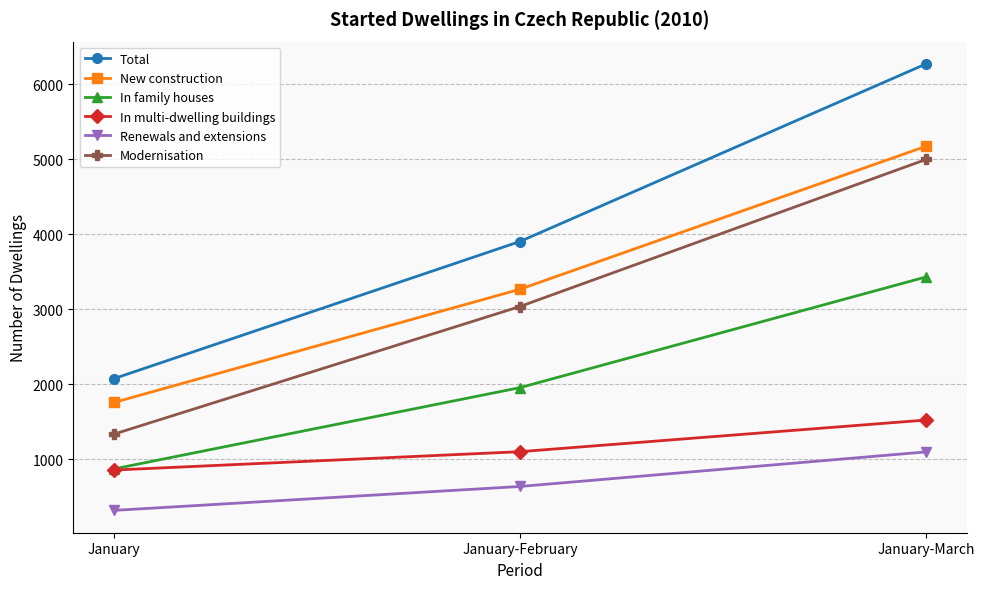

What is the value of the Renewals and extensions point at the 3rd from the left?

1098